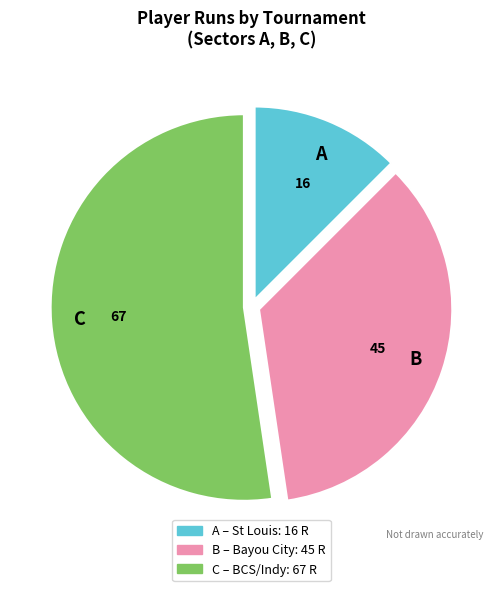

What is the ratio of the value at A to the value at B?

0.4